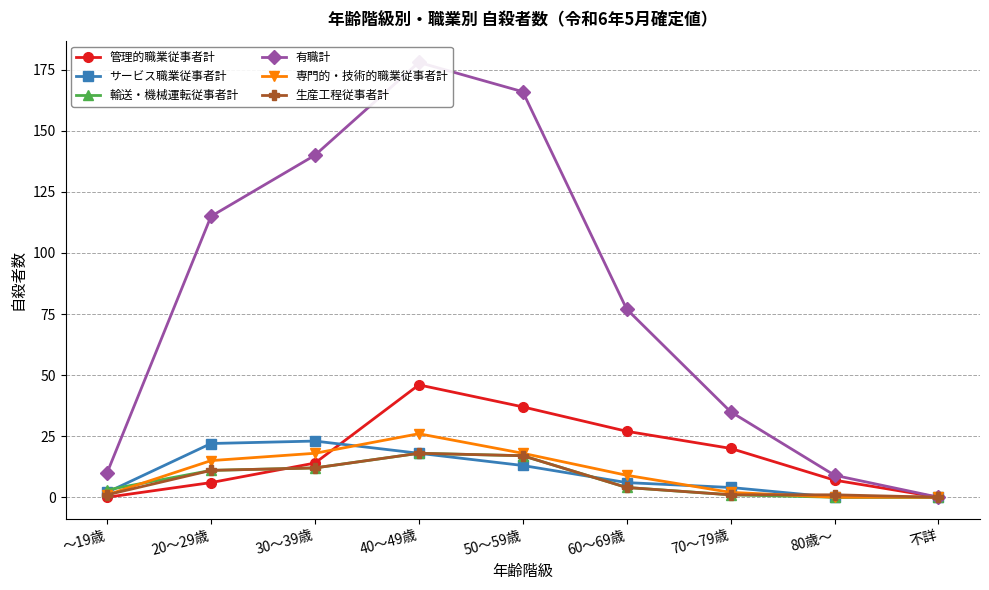

What is the greatest value displayed?

178